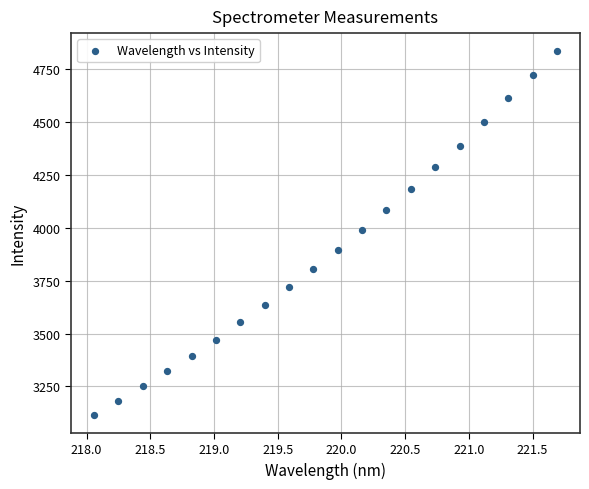

What is the range of X values (max minus min)?

3.6